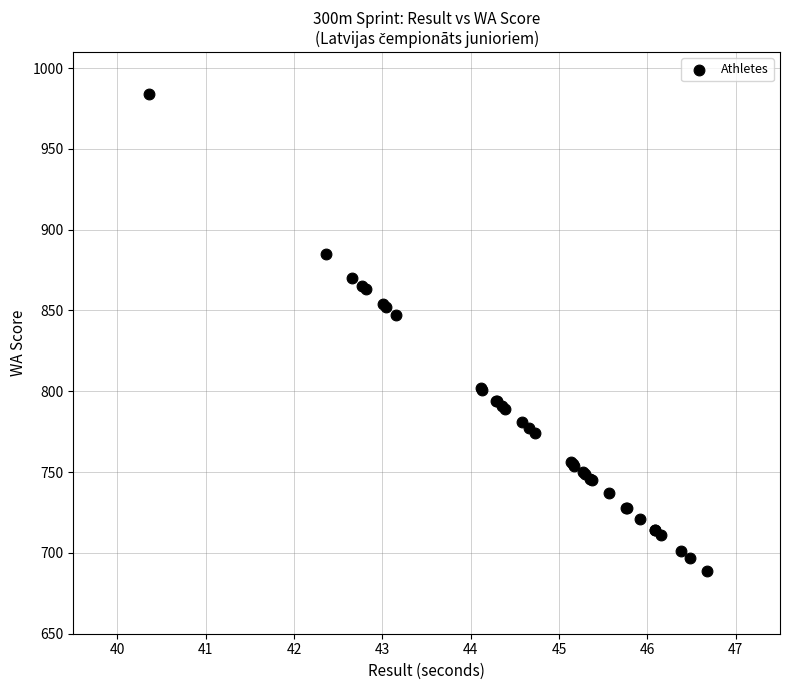

What Y value in the scatter plot is closest to 836?

847